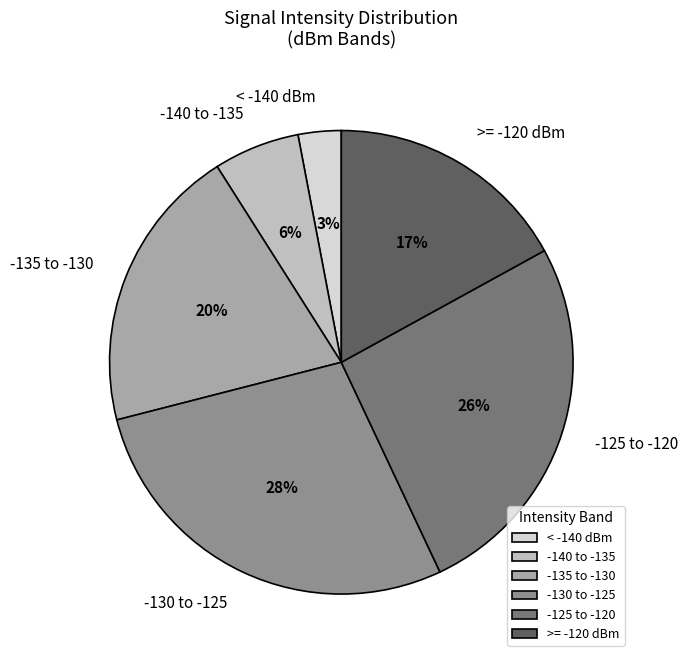

Which has a higher value, -135 to -130 or >= -120 dBm?

-135 to -130